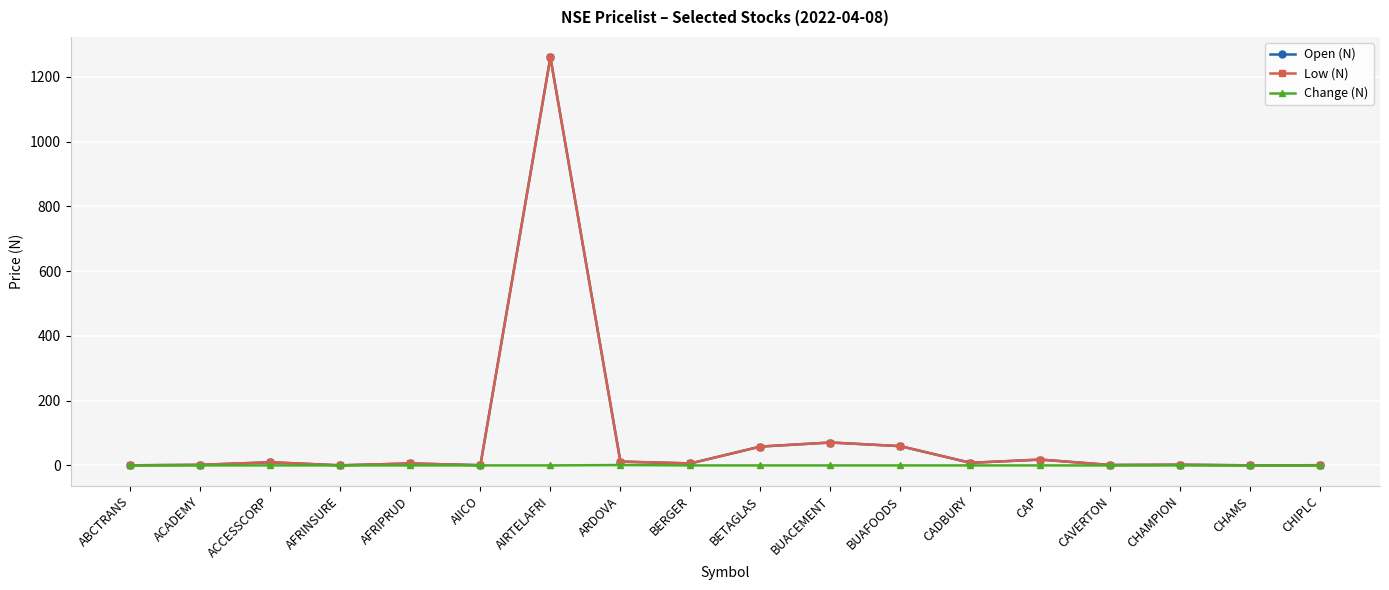

What is the greatest value displayed?

1260.4